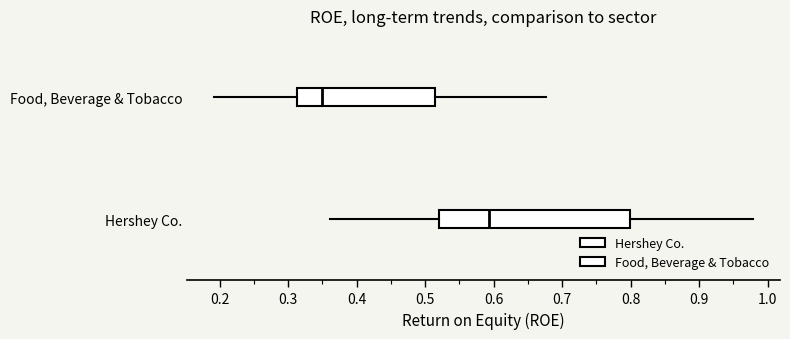

Reading bottom to top, transcribe this box plot: for each box, give where its median line is, the range the box spans, and where its two whiskers end, as read against the x-axis. The values are not printed on the chart, so give them approximately, as read against the axis.

Hershey Co.: median 0.59, box 0.52 to 0.80, whiskers 0.36 to 0.98
Food, Beverage & Tobacco: median 0.35, box 0.31 to 0.51, whiskers 0.19 to 0.68